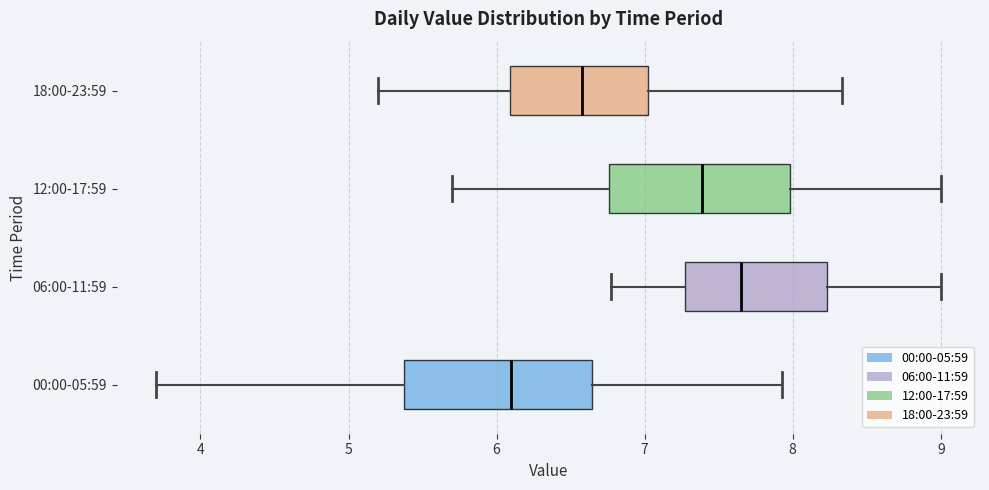

Reading bottom to top, transcribe this box plot: for each box, give where its median line is, the range the box spans, and where its two whiskers end, as read against the x-axis. The values are not printed on the chart, so give them approximately, as read against the axis.

00:00-05:59: median 6.1, box 5.4 to 6.6, whiskers 3.7 to 7.9
06:00-11:59: median 7.7, box 7.3 to 8.2, whiskers 6.8 to 9.0
12:00-17:59: median 7.4, box 6.8 to 8.0, whiskers 5.7 to 9.0
18:00-23:59: median 6.6, box 6.1 to 7.0, whiskers 5.2 to 8.3